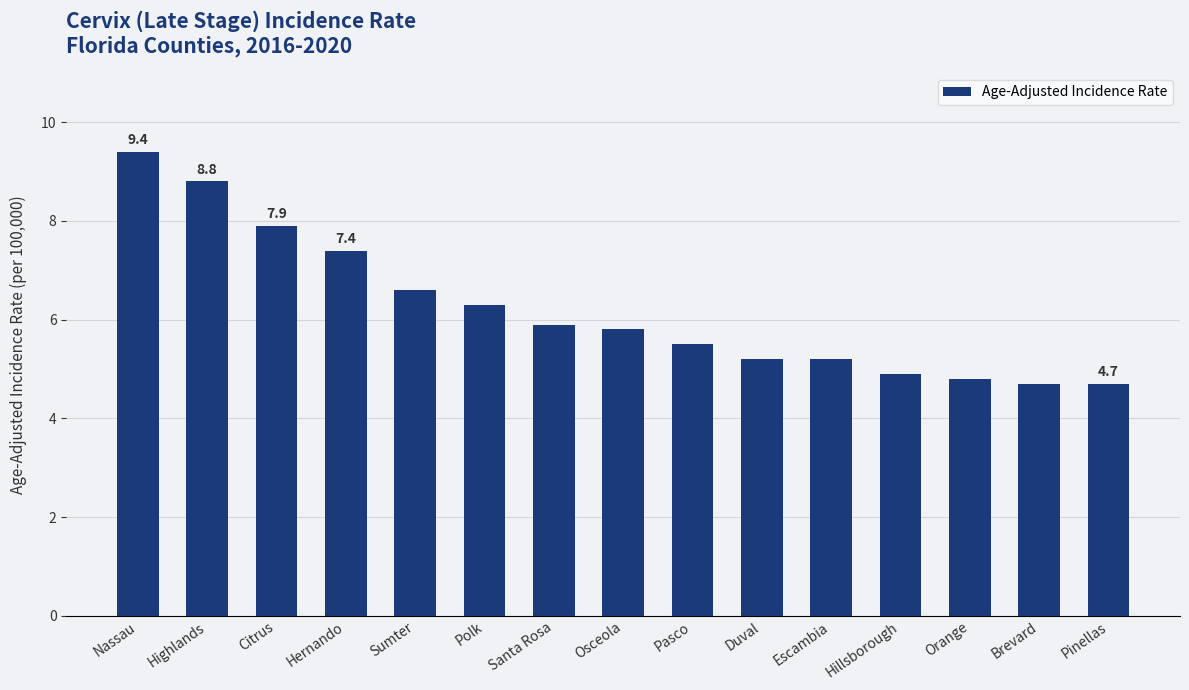

What is the smallest value displayed?

4.7